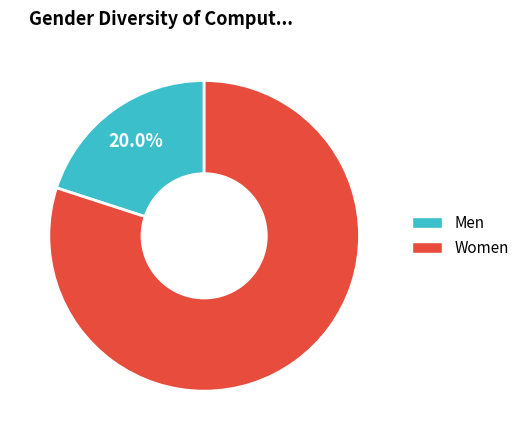

Is there a majority slice in this chart?

Yes